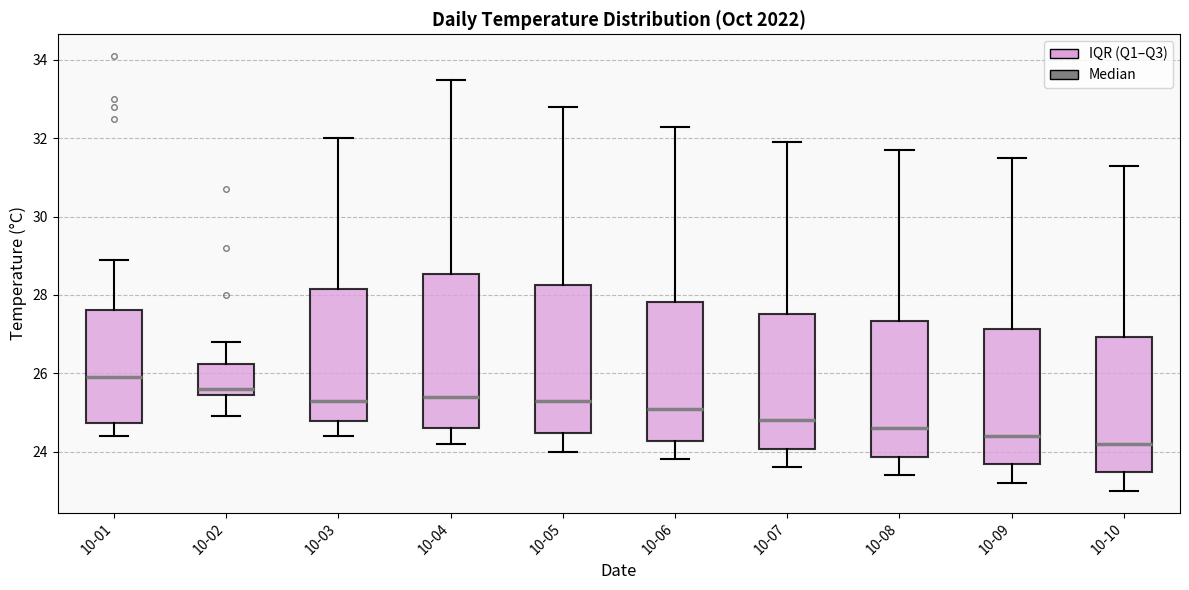

Reading left to right, read every box against the y-axis: the position of its median line, the range the box covers, and the ends of its whiskers. The values are not printed on the chart, so give them approximately, as read against the axis.

10-01: median 26.0, box 24.8 to 27.6, whiskers 24.4 to 29.0
10-02: median 25.6, box 25.4 to 26.2, whiskers 25.0 to 26.8
10-03: median 25.4, box 24.8 to 28.2, whiskers 24.4 to 32.0
10-04: median 25.4, box 24.6 to 28.6, whiskers 24.2 to 33.6
10-05: median 25.4, box 24.4 to 28.2, whiskers 24.0 to 32.8
10-06: median 25.2, box 24.2 to 27.8, whiskers 23.8 to 32.4
10-07: median 24.8, box 24.0 to 27.6, whiskers 23.6 to 32.0
10-08: median 24.6, box 23.8 to 27.4, whiskers 23.4 to 31.8
10-09: median 24.4, box 23.6 to 27.2, whiskers 23.2 to 31.6
10-10: median 24.2, box 23.4 to 27.0, whiskers 23.0 to 31.4